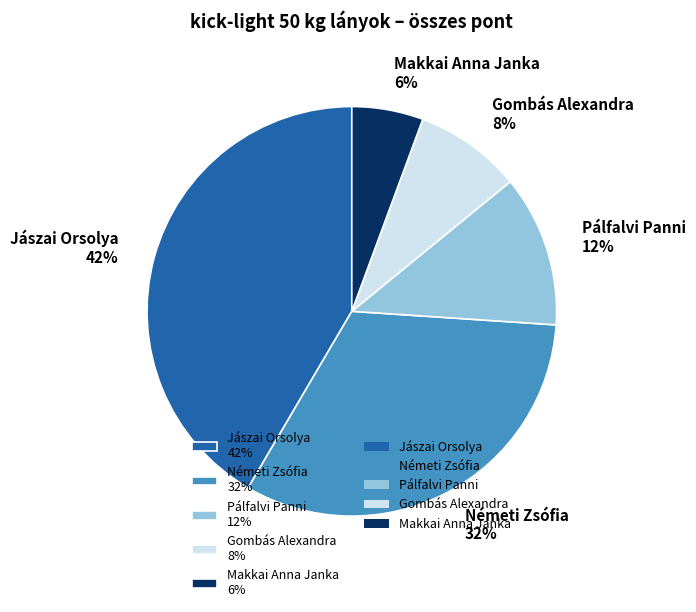

Is there any slice that represents more than half of the pie?

No